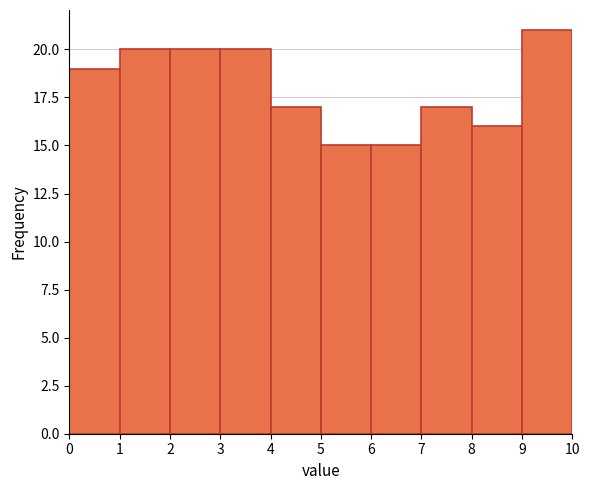

How tall is the bar that spans 7 to 8 on the x-axis? The values are not printed on the chart, so give them approximately, as read against the axis.

17